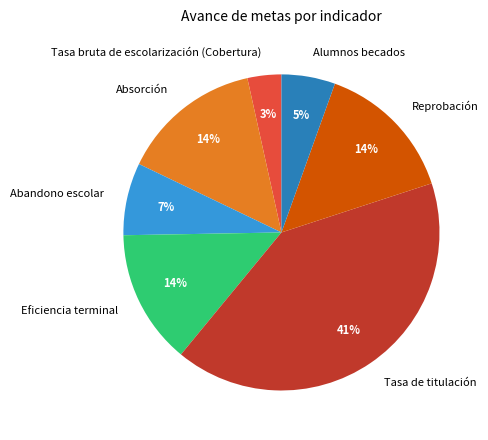

Count the number of slices in the pie.

7